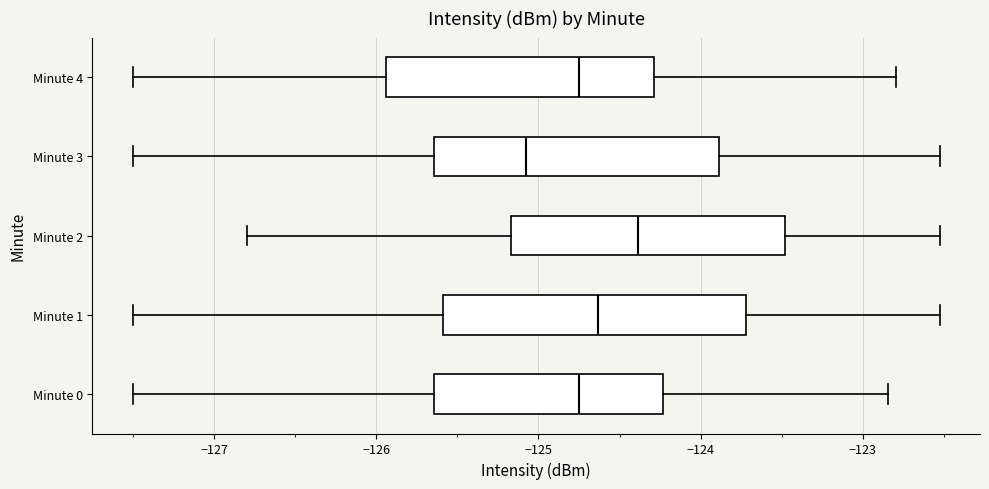

Which box has the furthest to the right median line?

Minute 2